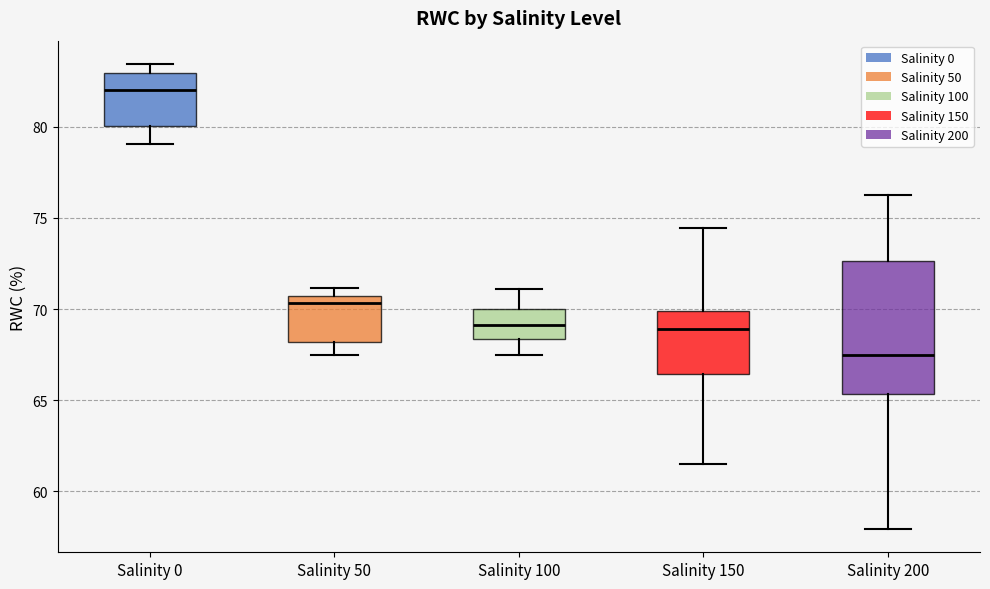

Reading left to right, read every box against the y-axis: the position of its median line, the range the box covers, and the ends of its whiskers. The values are not printed on the chart, so give them approximately, as read against the axis.

Salinity 0: median 82.0, box 80.0 to 83.0, whiskers 79.0 to 83.5
Salinity 50: median 70.5 (just below the box's upper edge), box 68.0 to 70.5, whiskers 67.5 to 71.0
Salinity 100: median 69.0, box 68.5 to 70.0, whiskers 67.5 to 71.0
Salinity 150: median 69.0, box 66.5 to 70.0, whiskers 61.5 to 74.5
Salinity 200: median 67.5, box 65.5 to 72.5, whiskers 58.0 to 76.0